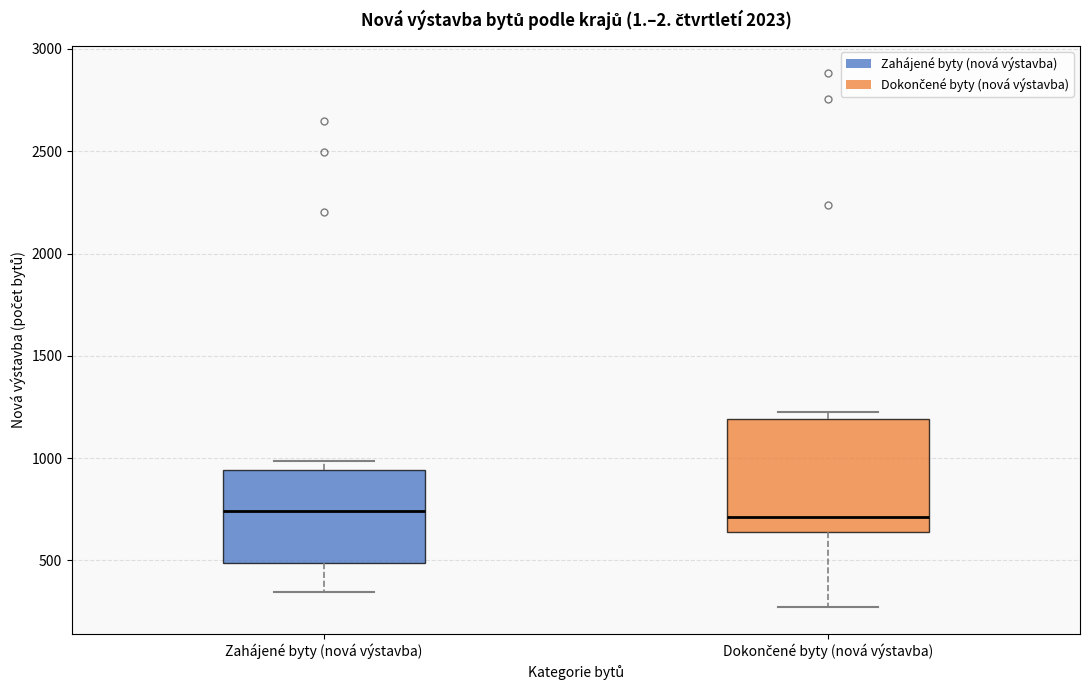

Comparing the boxes themselves (not the whiskers), which one is the tallest?

Dokončené byty (nová výstavba)